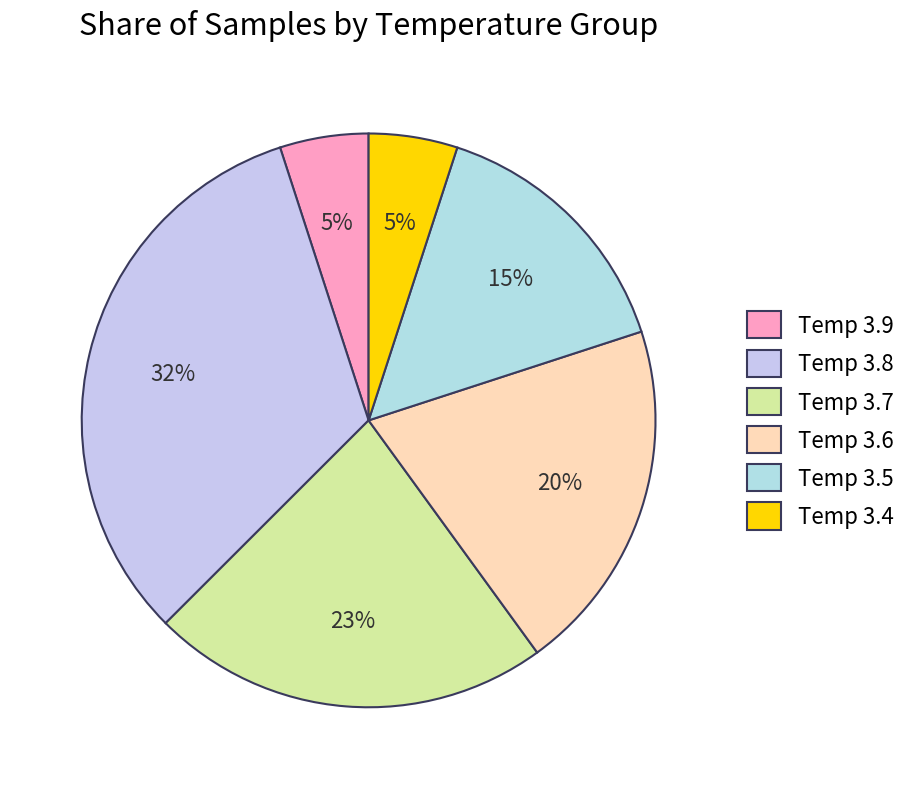

Which category has the biggest portion of the pie?

Temp 3.8